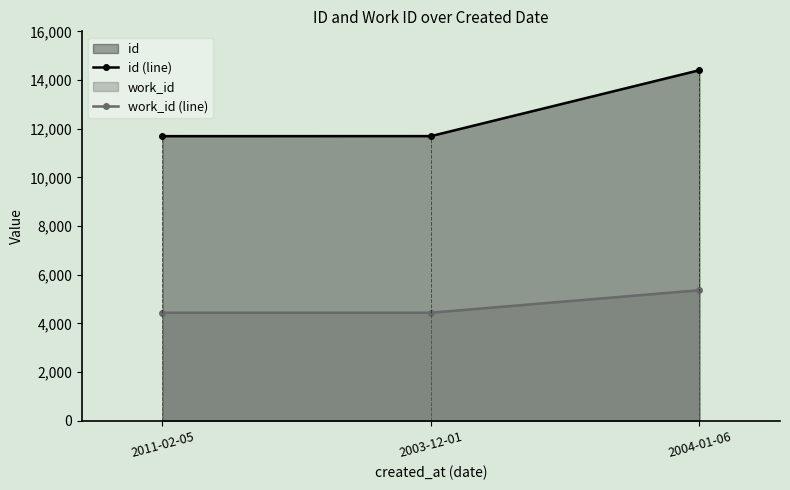

What is the sum of the id (line) values at 2003-12-01 and 2011-02-05?

23390